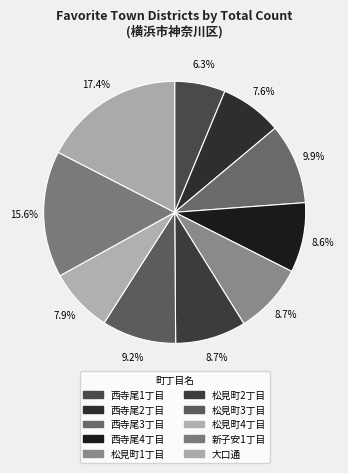

To the nearest percent, what is the average slice percentage?

10%